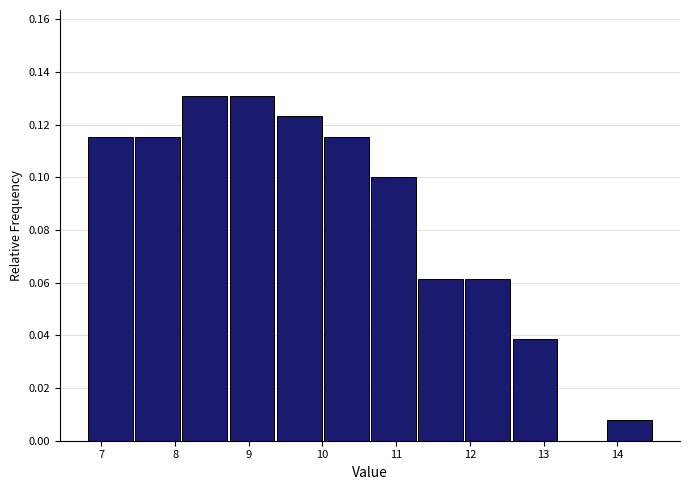

Reading left to right, list every bar in this chart as the range it spans on the x-axis followed by its height. Neither the bar edges nor the heights are printed on the chart, so give them approximately, as read against the axes.

6.82 to 7.46: 0.116
7.46 to 8.10: 0.116
8.10 to 8.74: 0.130
8.74 to 9.38: 0.130
9.38 to 10.02: 0.124
10.02 to 10.66: 0.116
10.66 to 11.30: 0.100
11.30 to 11.94: 0.062
11.94 to 12.58: 0.062
12.58 to 13.22: 0.038
13.22 to 13.86: 0
13.86 to 14.50: 0.008